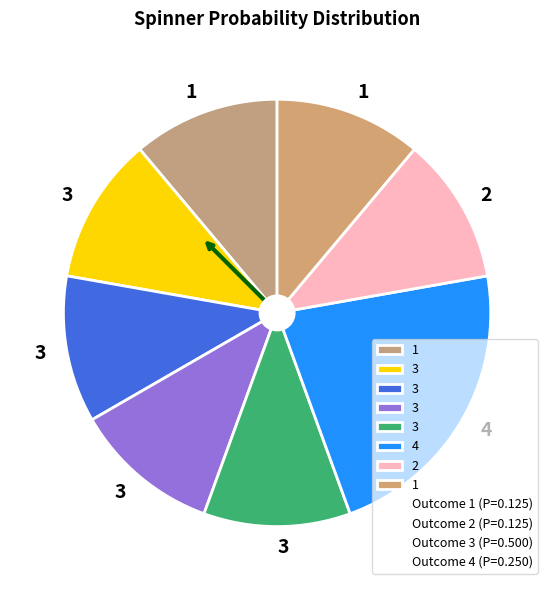

Rank the categories by value from lowest to highest.

1, 2, 3, 4